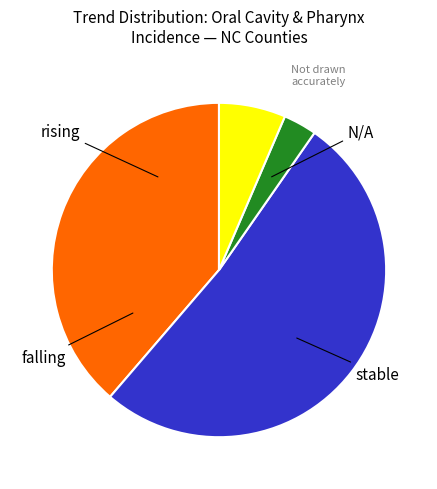

To the nearest percent, what is the combined percentage of stable and N/A?

58%